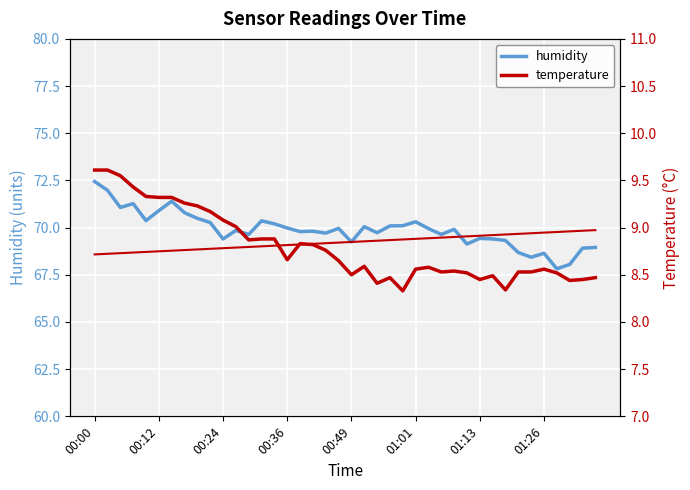

How many lines are shown in the chart?

2